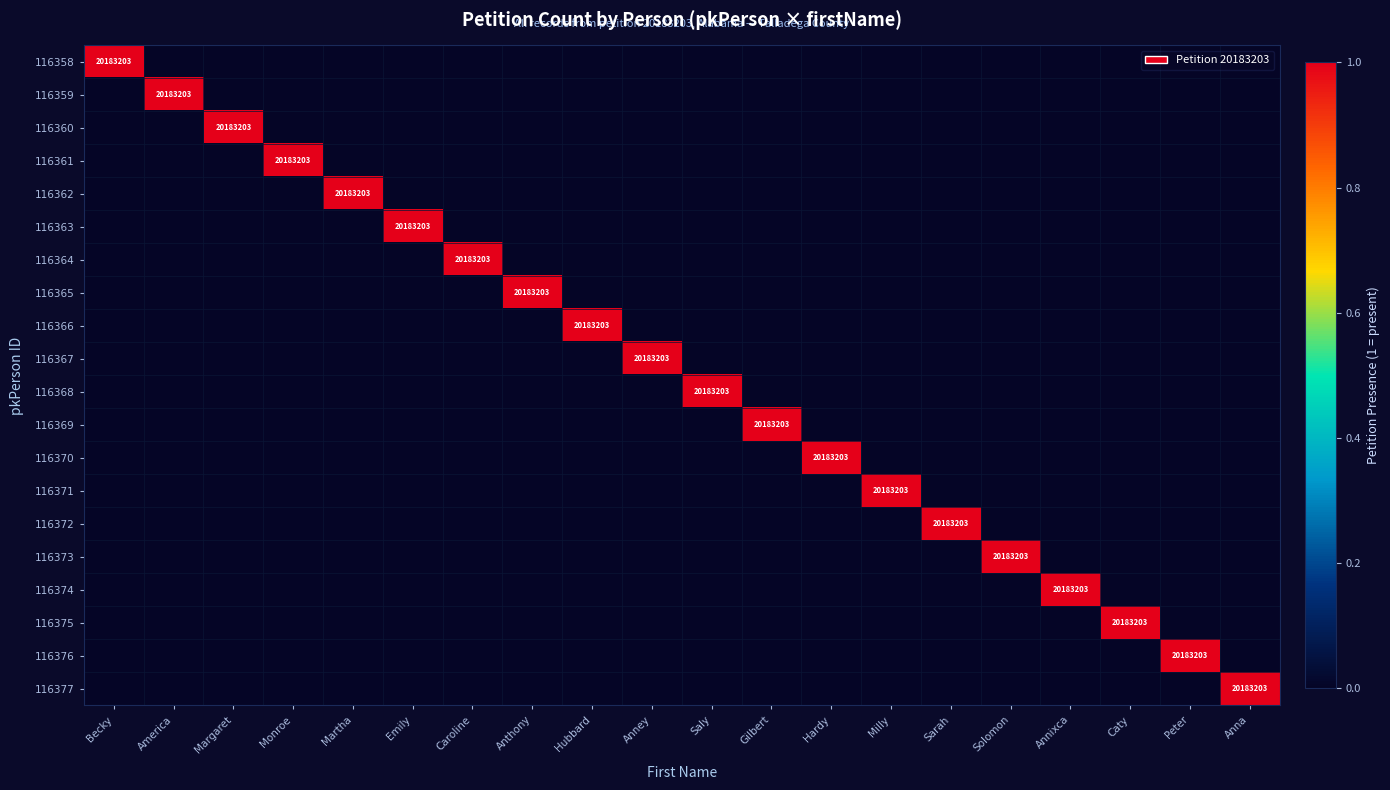

Which series changed the most between America and Gilbert?

116359